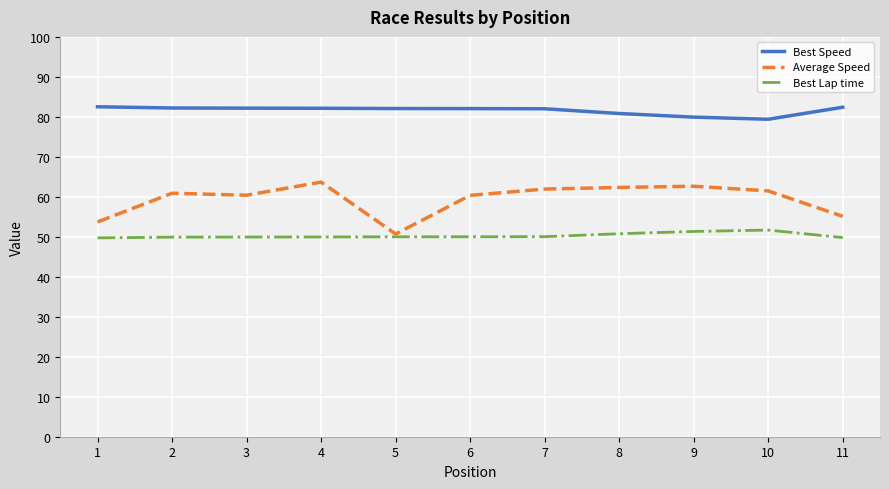

What is the difference between the maximum and second lowest values in the Best Lap time series?

1.9